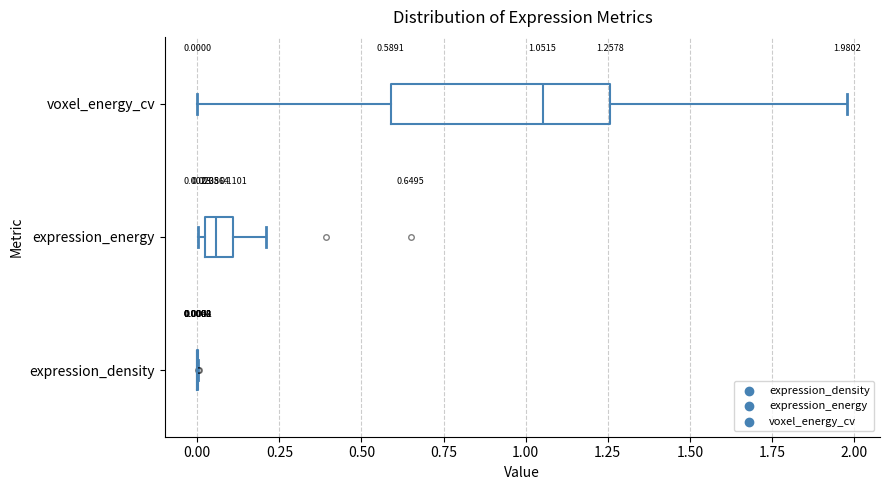

Comparing the boxes themselves (not the whiskers), which one is the widest?

voxel_energy_cv